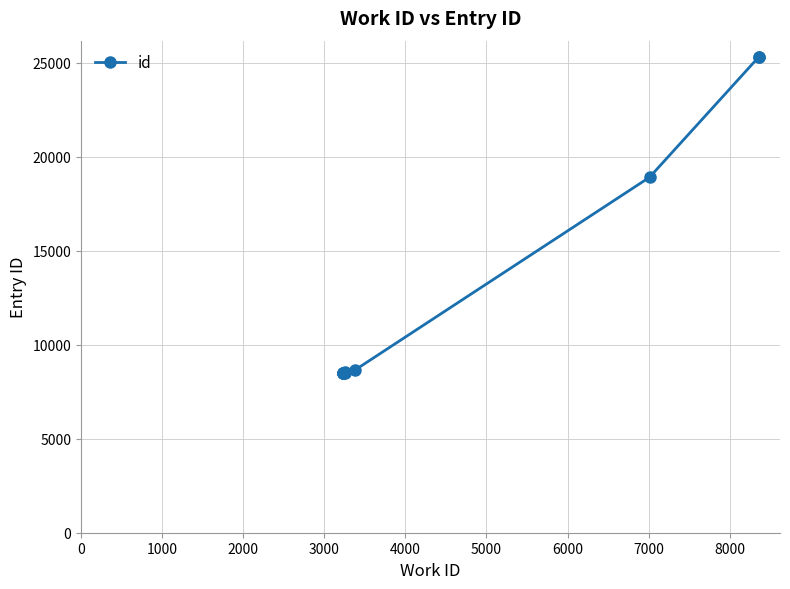

What is the change in value from 1000 to 5000?

+80